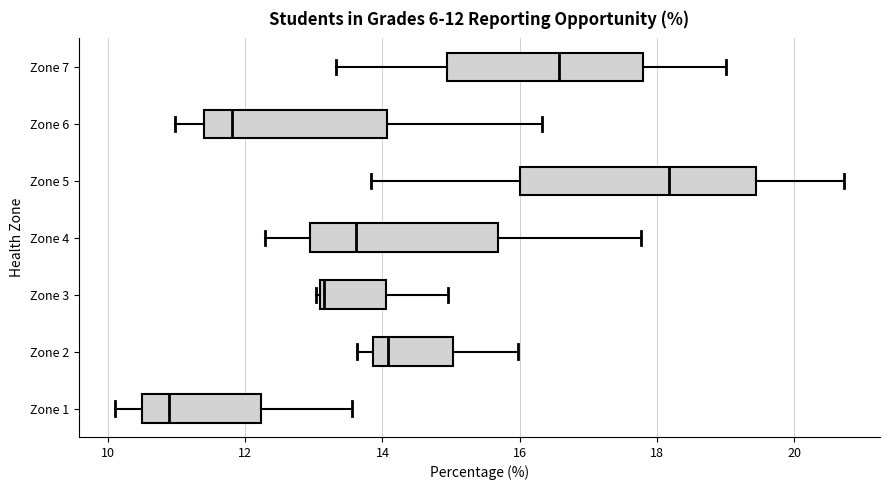

Which box's median line is the furthest to the right?

Zone 5